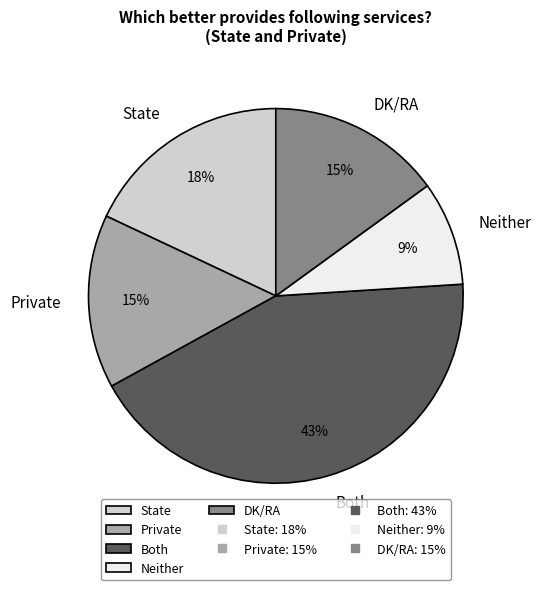

Is the sum of State and Neither greater than half?

No